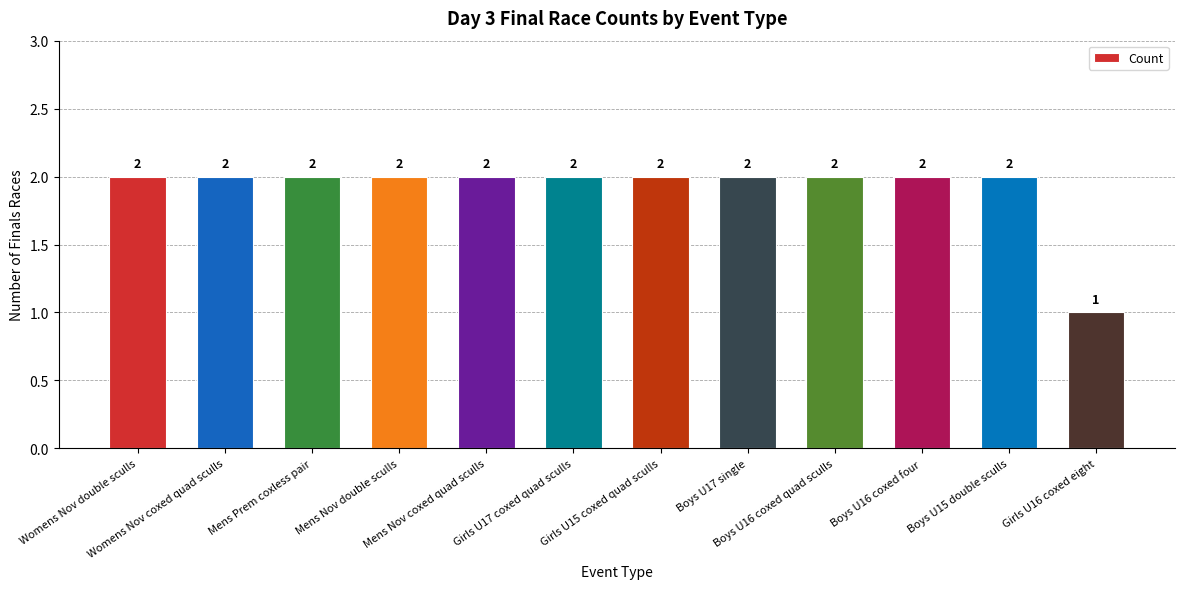

What is the maximum value shown in the chart?

2